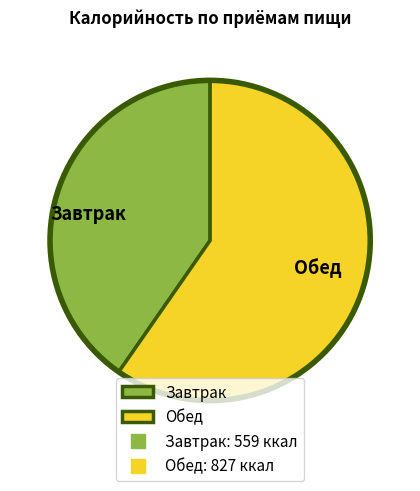

Rank the categories by value from lowest to highest.

Завтрак, Обед